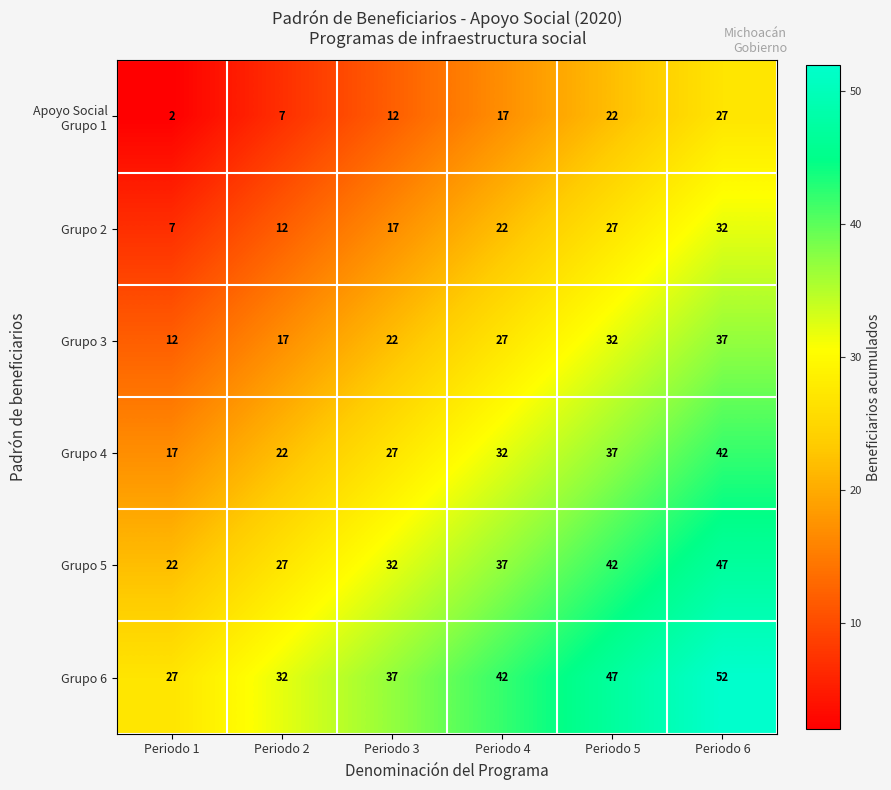

Which category has the lowest value across all series?

Periodo 1